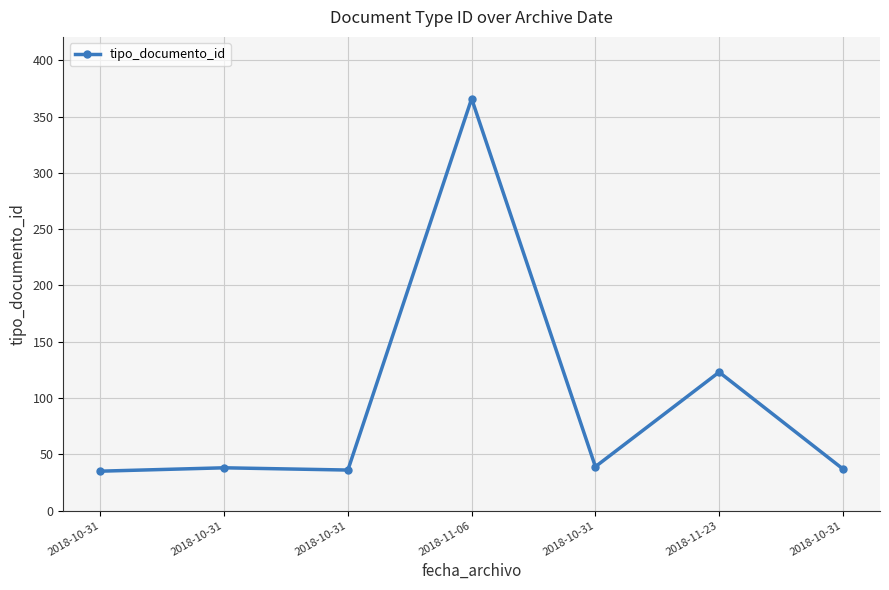

How many lines are shown in the chart?

1